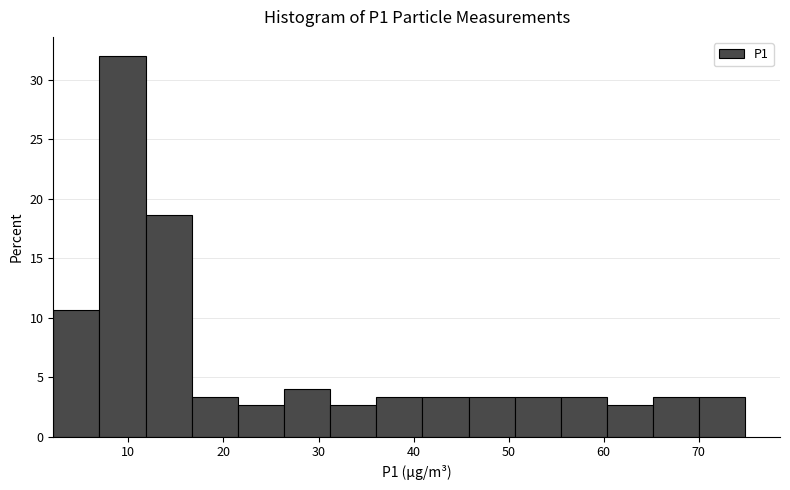

Reading left to right, list every bar in this chart as the range it spans on the x-axis followed by its height. Neither the bar edges nor the heights are printed on the chart, so give them approximately, as read against the axes.

2 to 7: 10.5
7 to 12: 32.0
12 to 17: 18.5
17 to 22: 3.5
22 to 26: 2.5
26 to 31: 4.0
31 to 36: 2.5
36 to 41: 3.5
41 to 46: 3.5
46 to 51: 3.5
51 to 55: 3.5
55 to 60: 3.5
60 to 65: 2.5
65 to 70: 3.5
70 to 75: 3.5